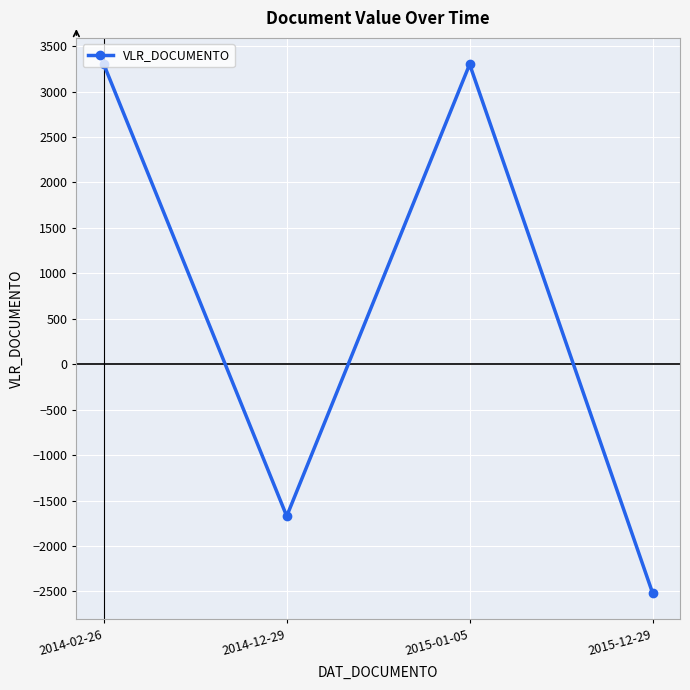

True or false: the data has more than 2 interior local peaks.

False